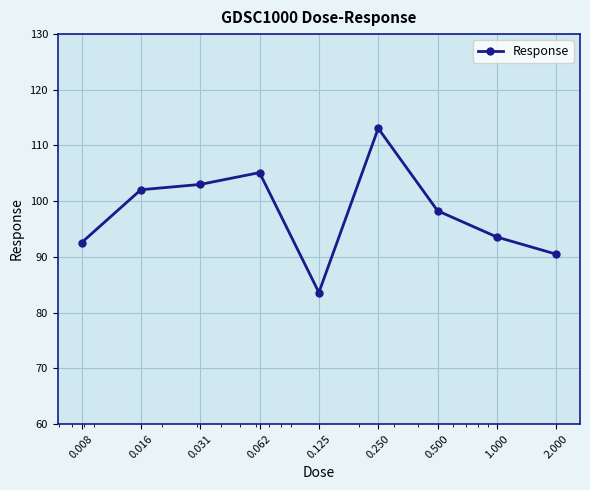

Is this an area chart (filled region under the line)?

No